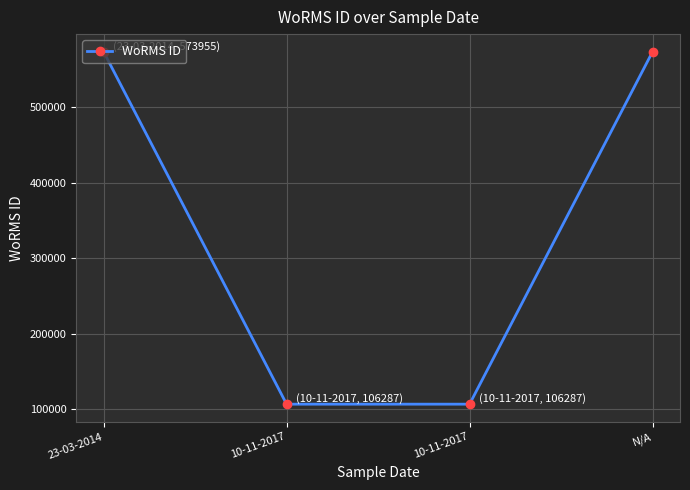

How many data points are less than 573955?

2